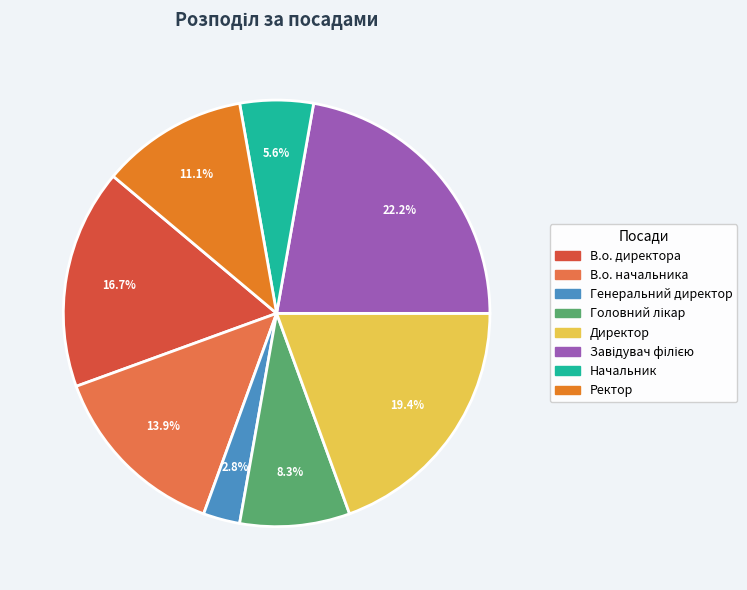

Which has a higher value, В.о. начальника or Генеральний директор?

В.о. начальника